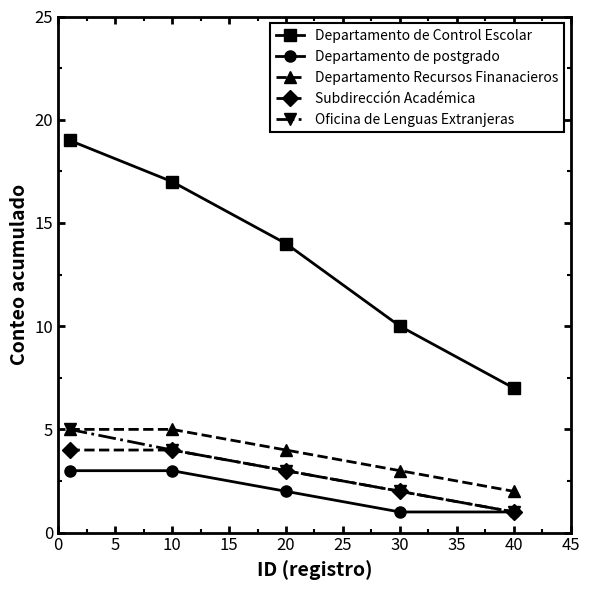

What is the difference between the maximum and minimum values in the Subdirección Académica series?

3